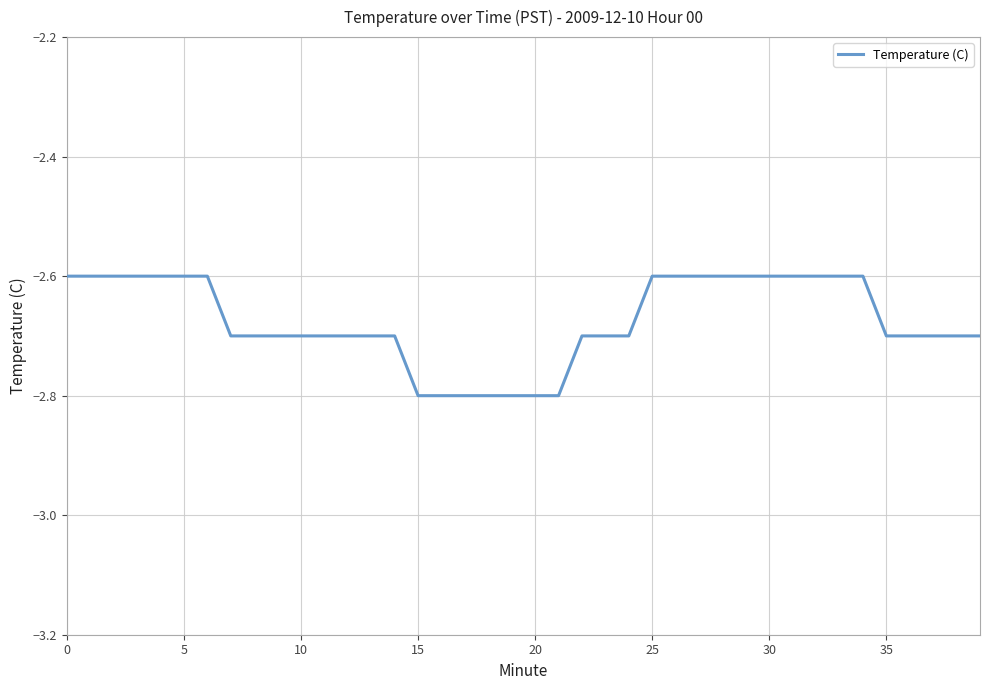

What is the maximum value shown in the chart?

-2.6